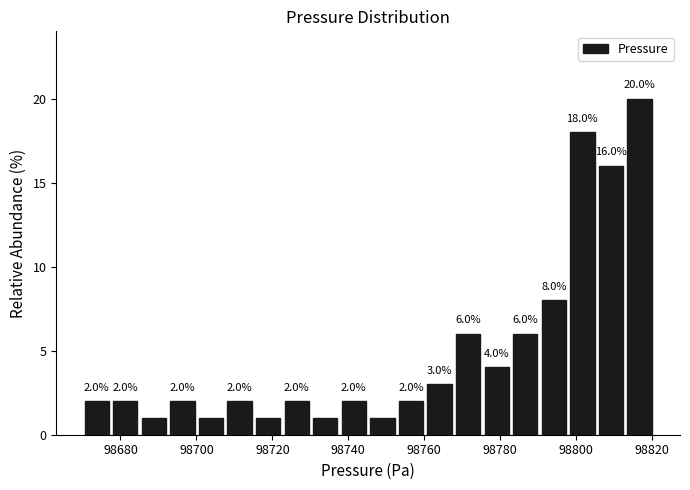

Read against the x-axis, roughly where is the centre of the tallest bar?

98816